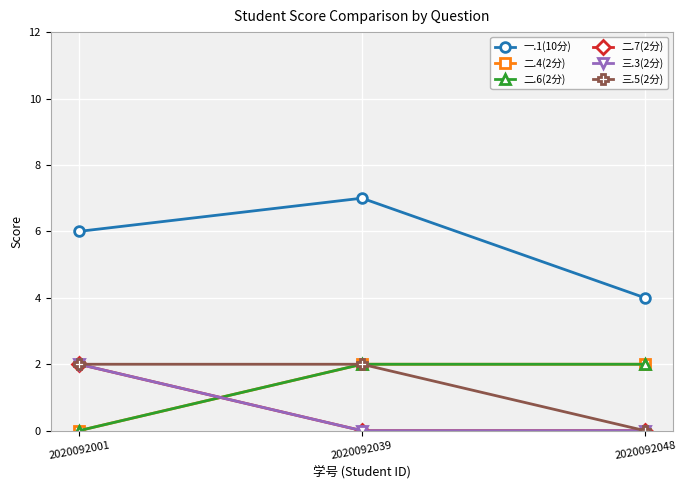

Between 2020092001 and 2020092048, which series saw the biggest shift?

一.1(10分)